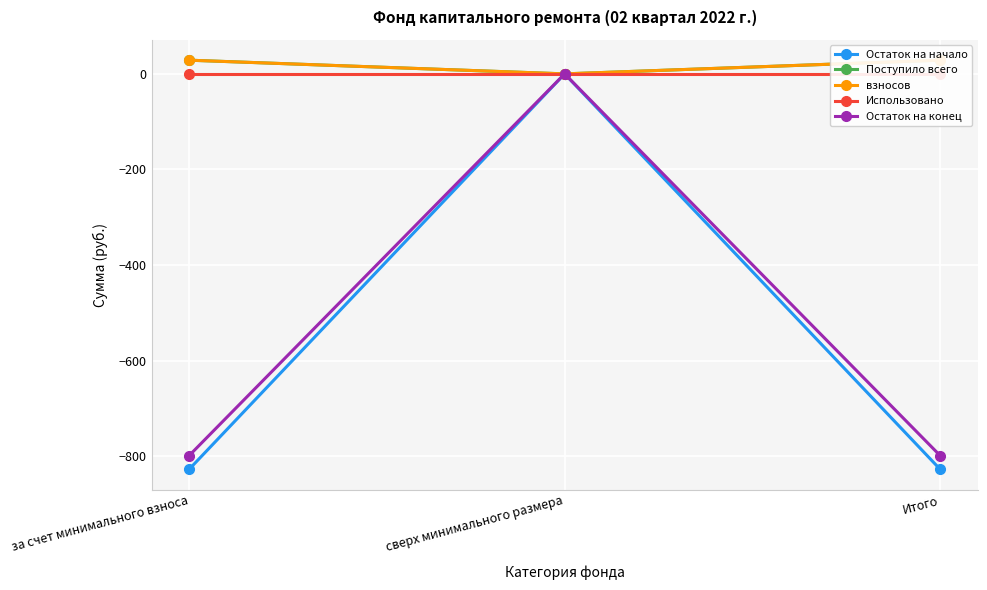

Is it true that Остаток на конец equals 472.8 at сверх минимального размера?

False